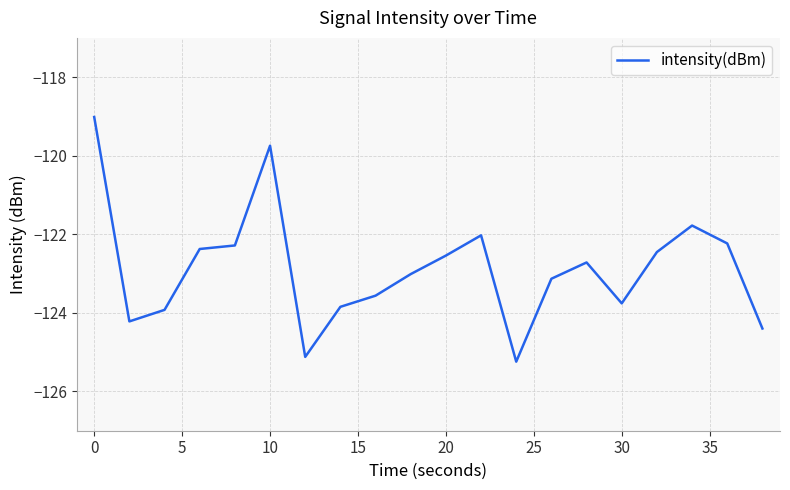

What is the difference between the maximum and second lowest values?

6.1